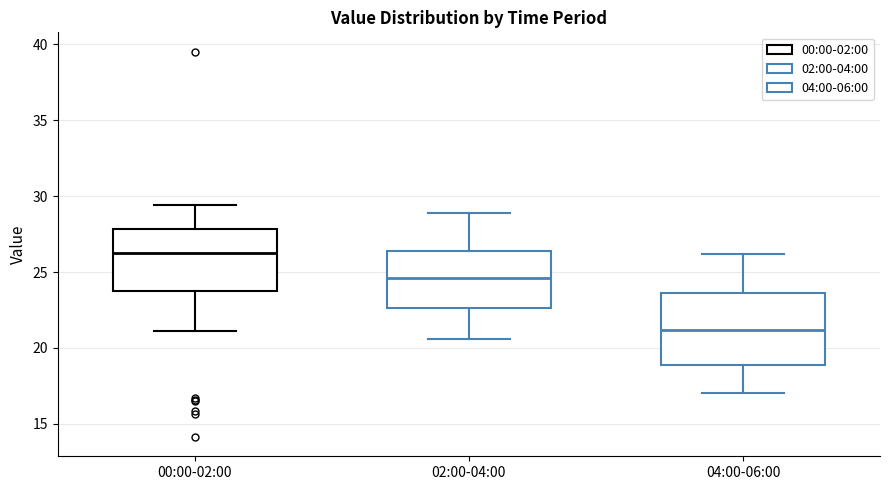

Which box's median line is the lowest?

04:00-06:00